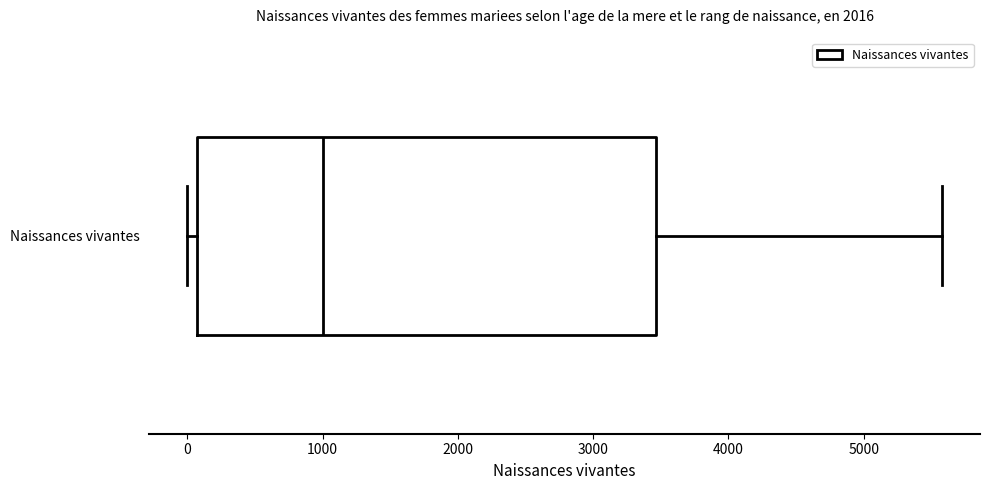

Read this box plot against the x-axis: the position of the median line, the range covered by the box, and the ends of both whiskers. The values are not printed on the chart, so give them approximately, as read against the axis.

median 1000, box 100 to 3500, whiskers 0 to 5600